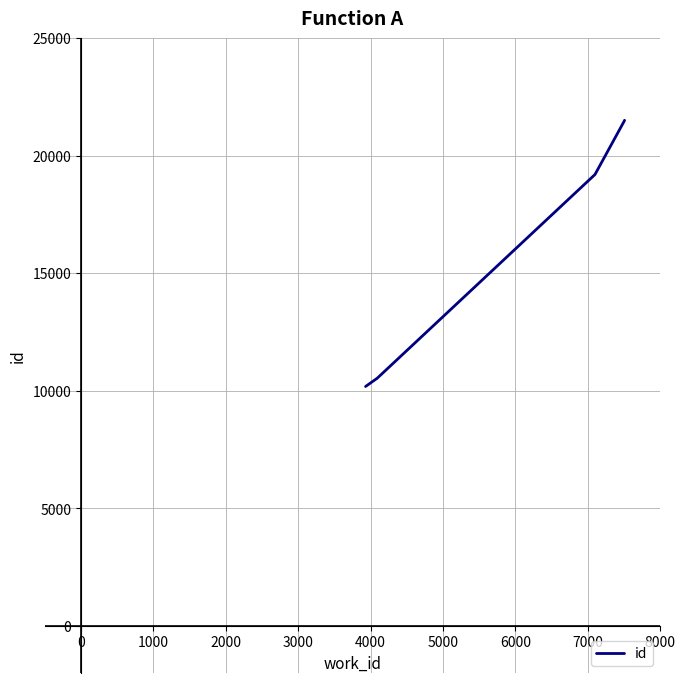

The chart shows a value of 30492 at 3000. True or false?

False